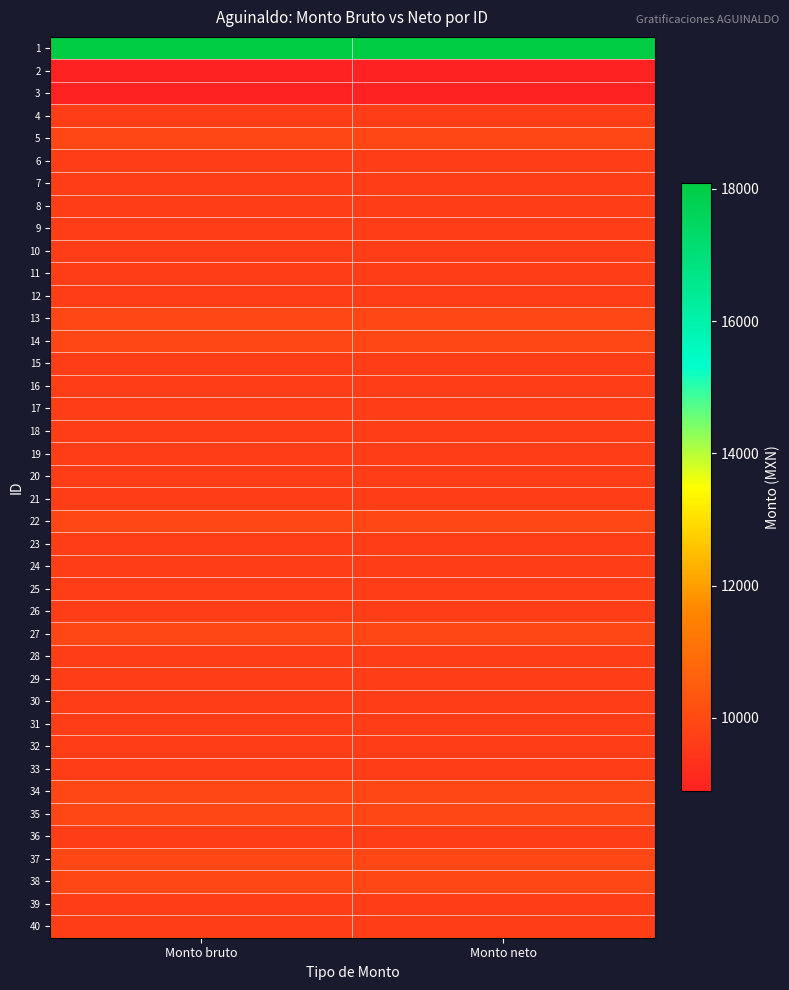

What is the difference between the highest and lowest values at Monto neto?

9198.5